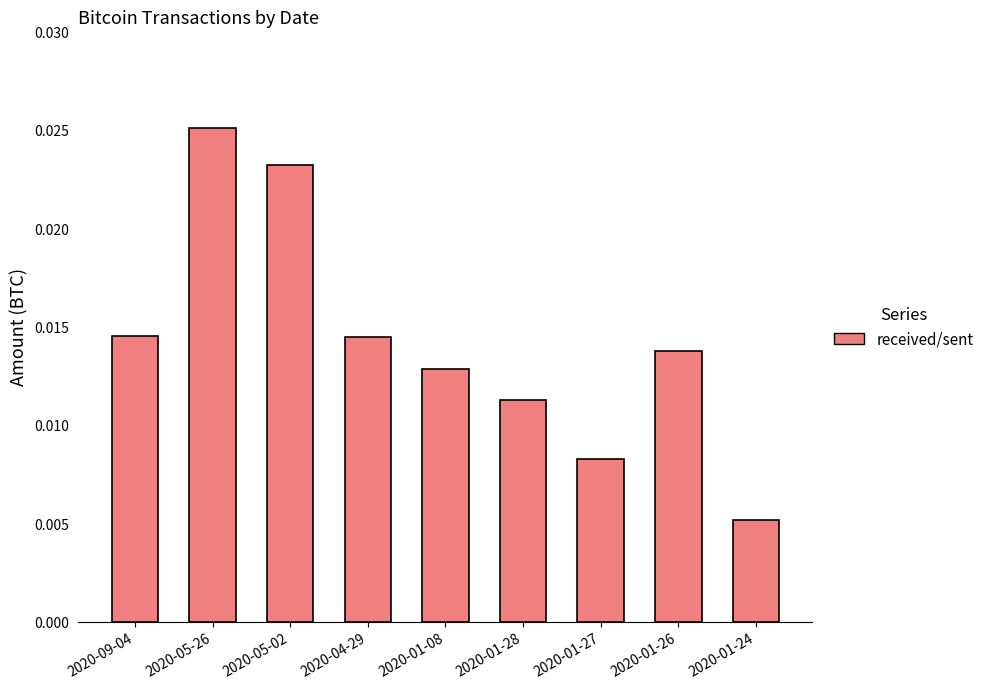

What is the label of the 5th bar from the right?

2020-01-08